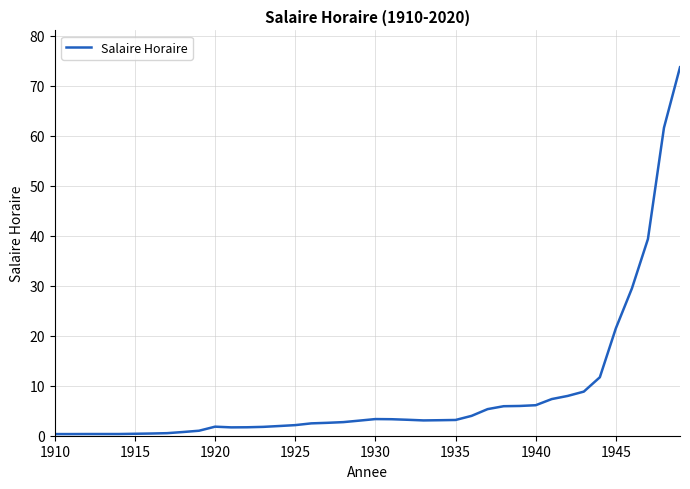

What is the maximum value shown in the chart?

73.7